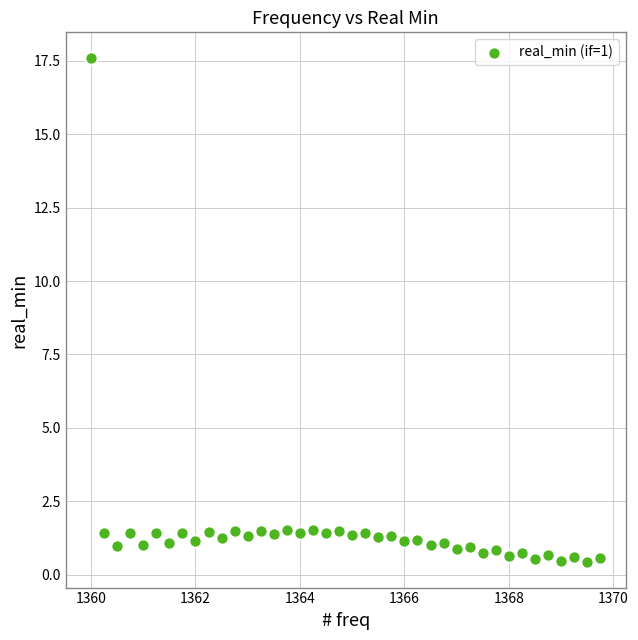

What is the range of X values (max minus min)?

9.8